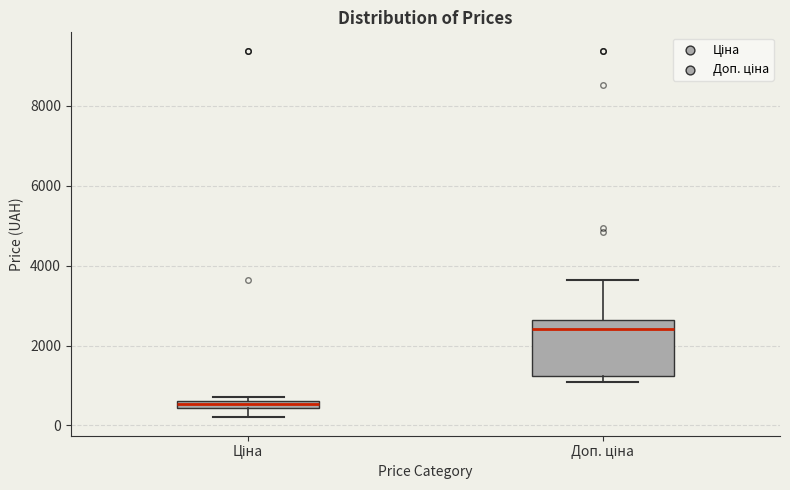

Which box has the lowest median line?

Ціна